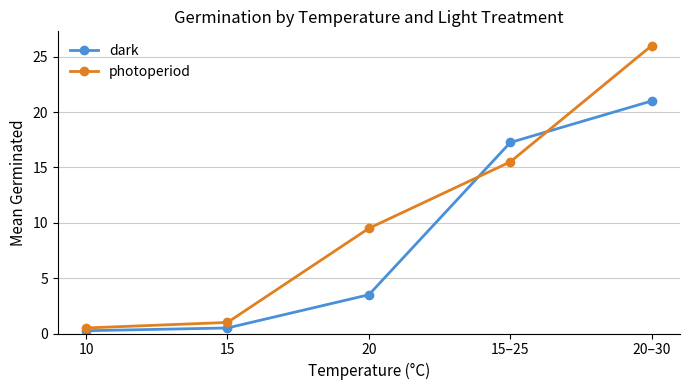

What position from the right is 15–25?

2